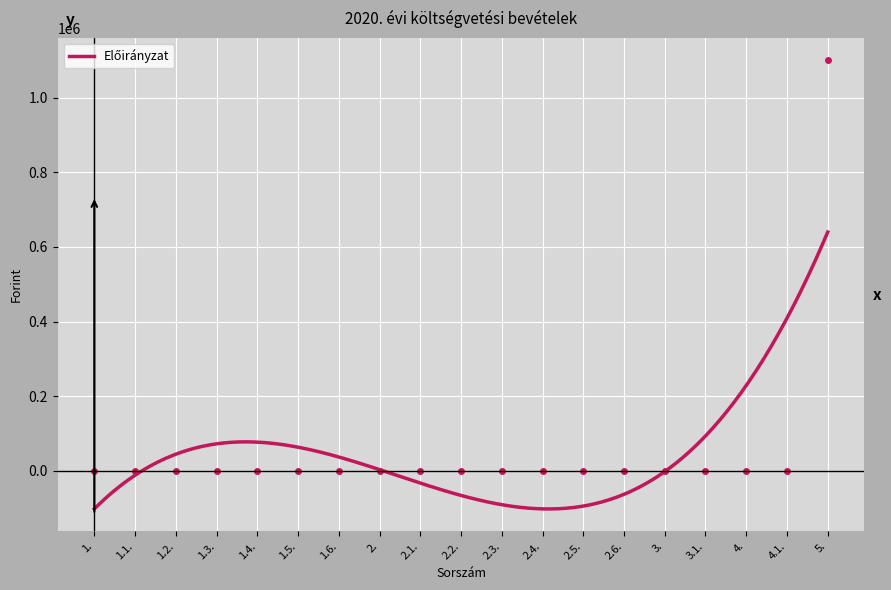

What position from the left is 4.?

17